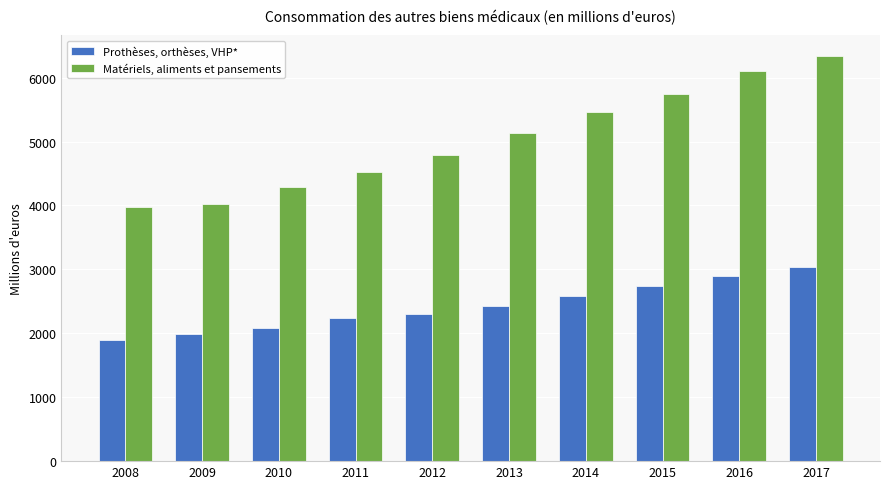

Does the chart contain any negative values?

No